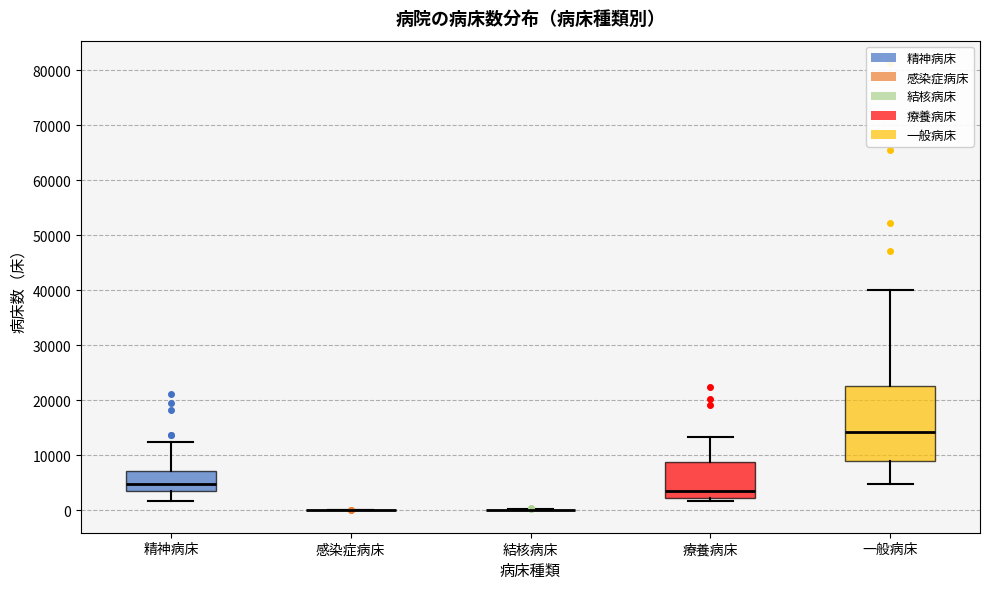

Reading left to right, transcribe this box plot: for each box, give where its median line is, the range the box spans, and where its two whiskers end, as read against the y-axis. The values are not printed on the chart, so give them approximately, as read against the axis.

精神病床: median 5000, box 4000 to 7000, whiskers 2000 to 12000
感染症病床: box collapsed to a line at 0, whiskers 0 to 0
結核病床: box collapsed to a line at 0, whiskers 0 to 0
療養病床: median 4000, box 2000 to 9000, whiskers 2000 (just below the box's lower edge) to 13000
一般病床: median 14000, box 9000 to 23000, whiskers 5000 to 40000